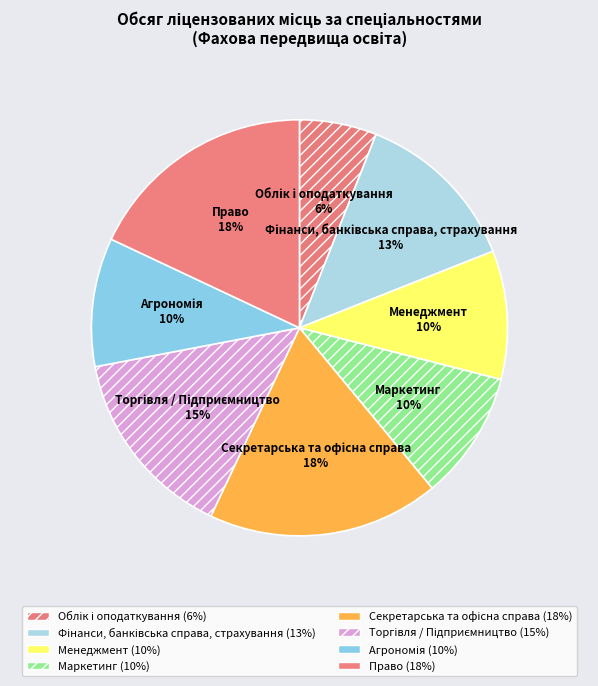

The Менеджмент slice represents 20% of the pie. True or false?

False